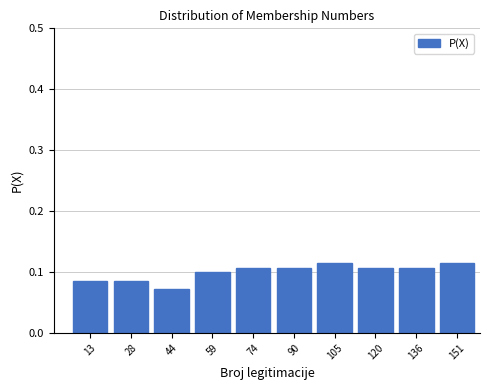

Reading left to right, list every bar in this chart as the range it spans on the x-axis followed by its height. Neither the bar edges nor the heights are printed on the chart, so give them approximately, as read against the axes.

6 to 22: 0.09
22 to 36: 0.09
36 to 52: 0.07
52 to 68: 0.10
68 to 82: 0.11
82 to 98: 0.11
98 to 114: 0.11
114 to 128: 0.11
128 to 144: 0.11
144 to 160: 0.11